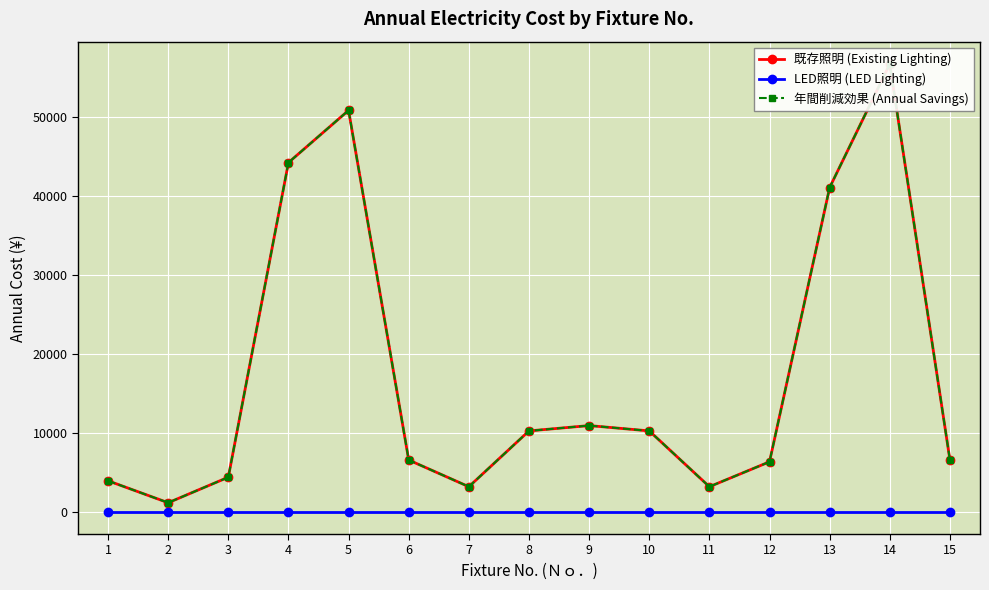

What is the minimum value for 年間削減効果 (Annual Savings)?

1127.5